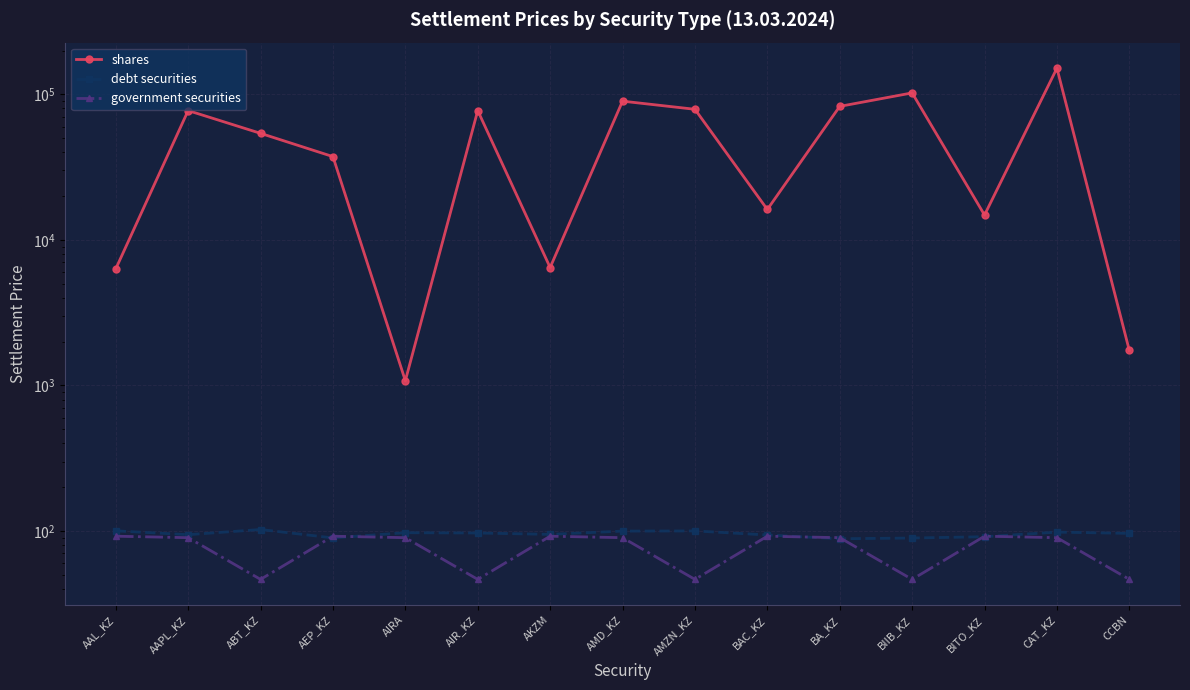

What is the greatest value displayed?

151320.6